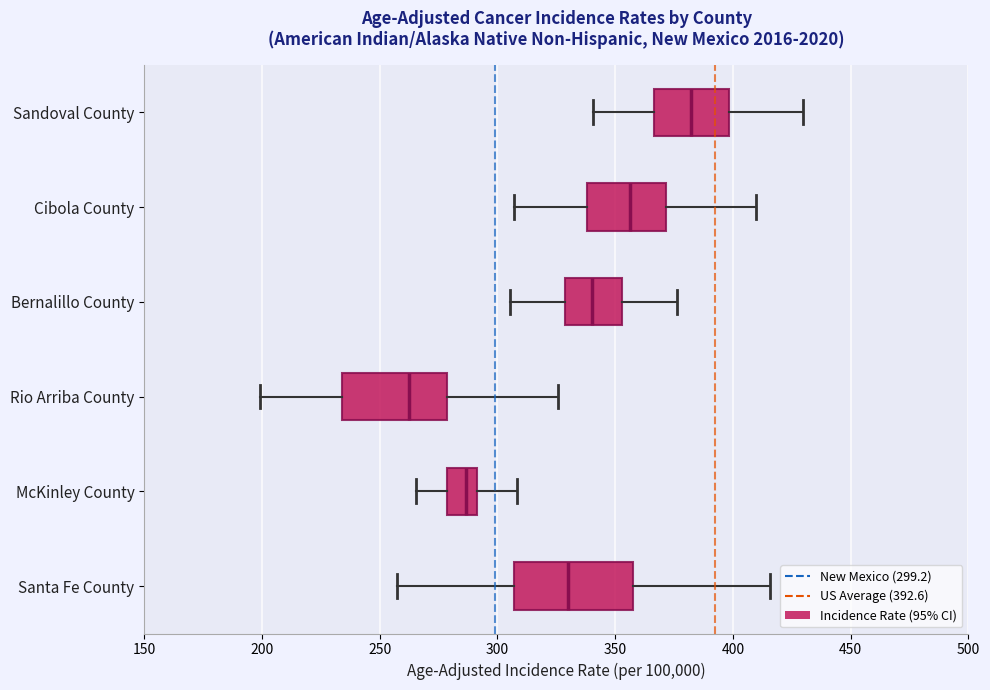

Reading bottom to top, read every box against the x-axis: the position of its median line, the range the box covers, and the ends of its whiskers. The values are not printed on the chart, so give them approximately, as read against the axis.

Santa Fe County: median 330, box 305 to 355, whiskers 255 to 415
McKinley County: median 285, box 280 to 290, whiskers 265 to 310
Rio Arriba County: median 260, box 235 to 280, whiskers 200 to 325
Bernalillo County: median 340, box 330 to 355, whiskers 305 to 375
Cibola County: median 355, box 340 to 370, whiskers 305 to 410
Sandoval County: median 380, box 365 to 400, whiskers 340 to 430